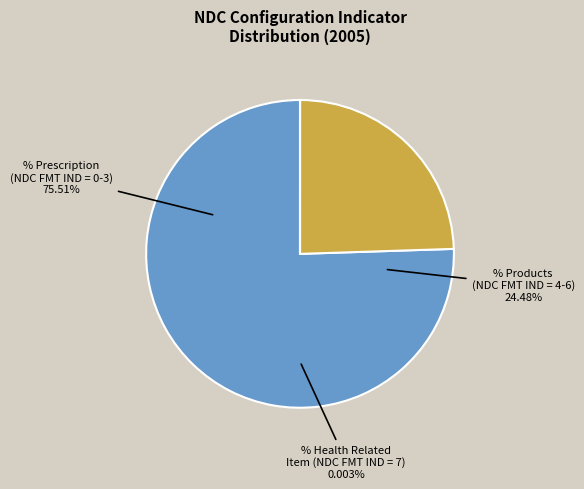

Count the number of slices in the pie.

3